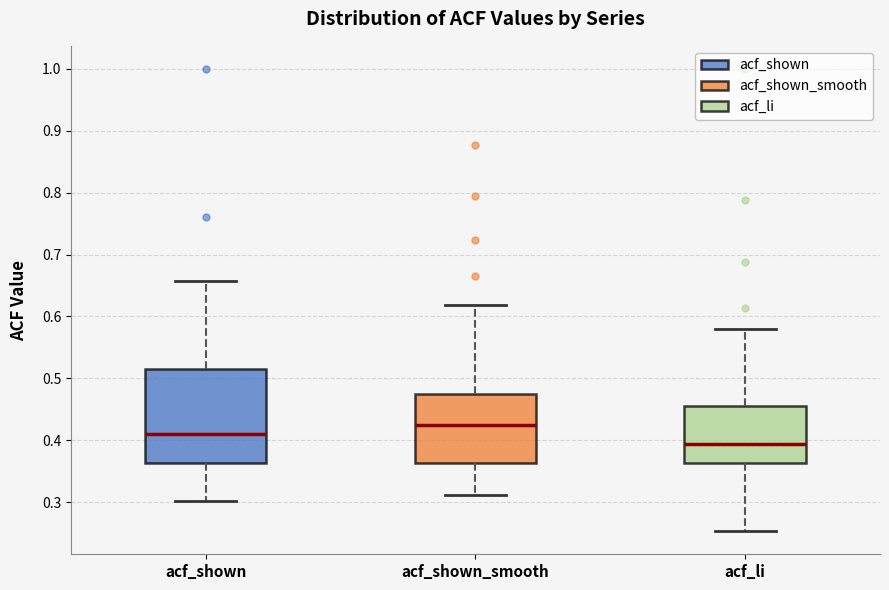

Reading left to right, transcribe this box plot: for each box, give where its median line is, the range the box spans, and where its two whiskers end, as read against the y-axis. The values are not printed on the chart, so give them approximately, as read against the axis.

acf_shown: median 0.41, box 0.36 to 0.51, whiskers 0.30 to 0.66
acf_shown_smooth: median 0.43, box 0.36 to 0.48, whiskers 0.31 to 0.62
acf_li: median 0.39, box 0.36 to 0.46, whiskers 0.25 to 0.58